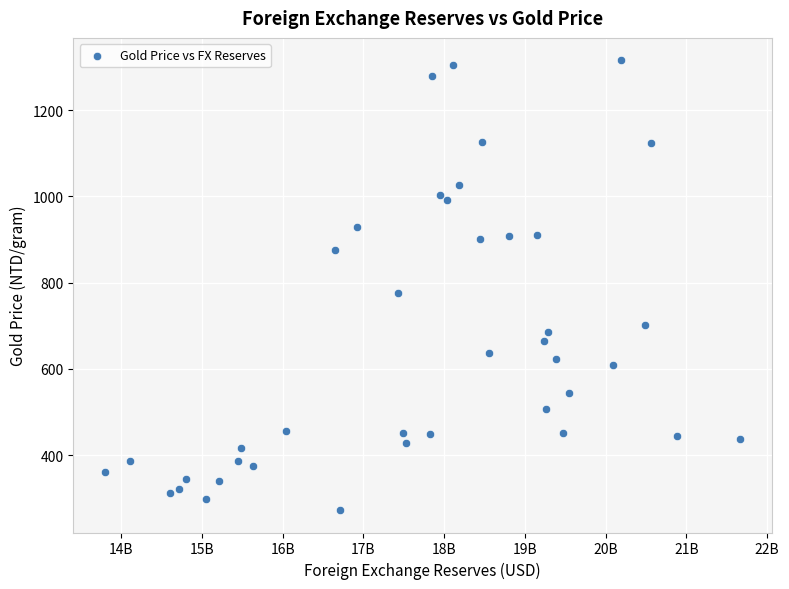

What Y value in the scatter plot is closest to 794?

777.1